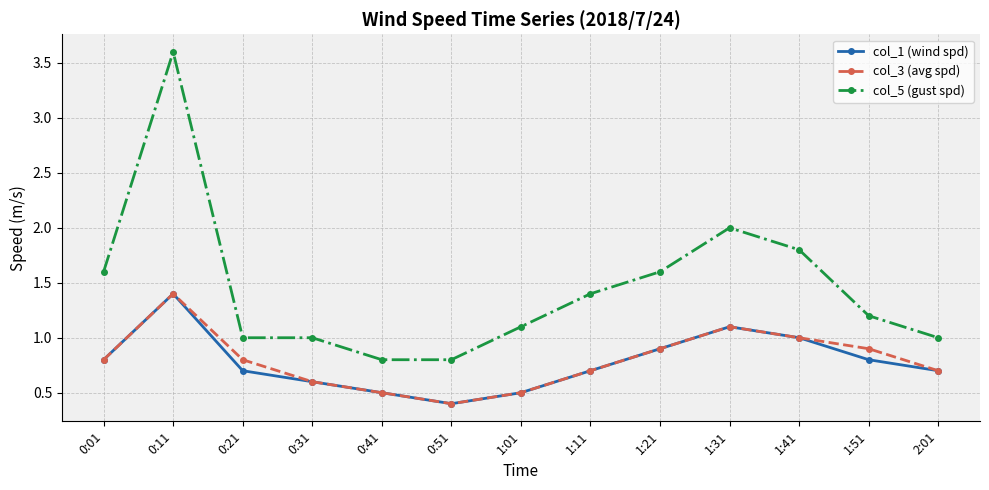

Is the value of col_3 (avg spd) at 1:41 greater than the value of col_1 (wind spd) at 0:11?

No